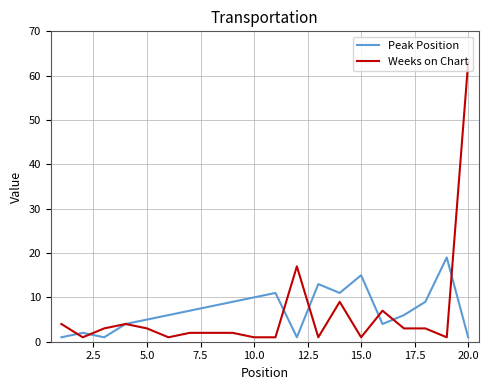

Which series has the widest spread of values?

Weeks on Chart